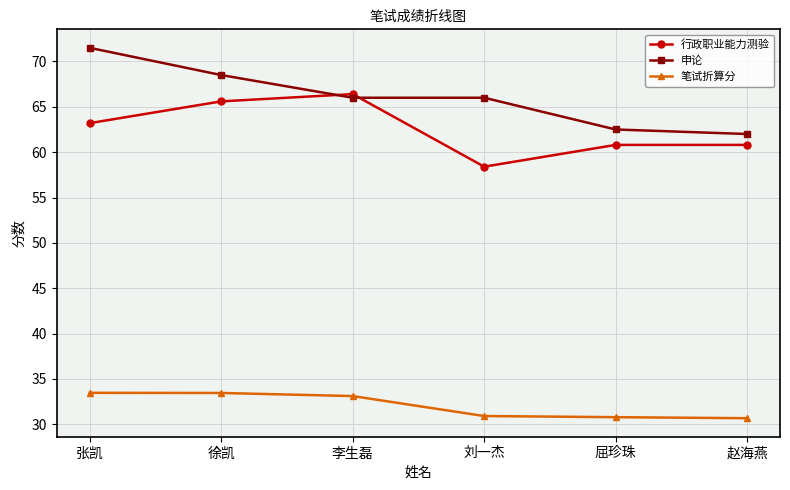

What is the label of the 4th point from the right?

李生磊